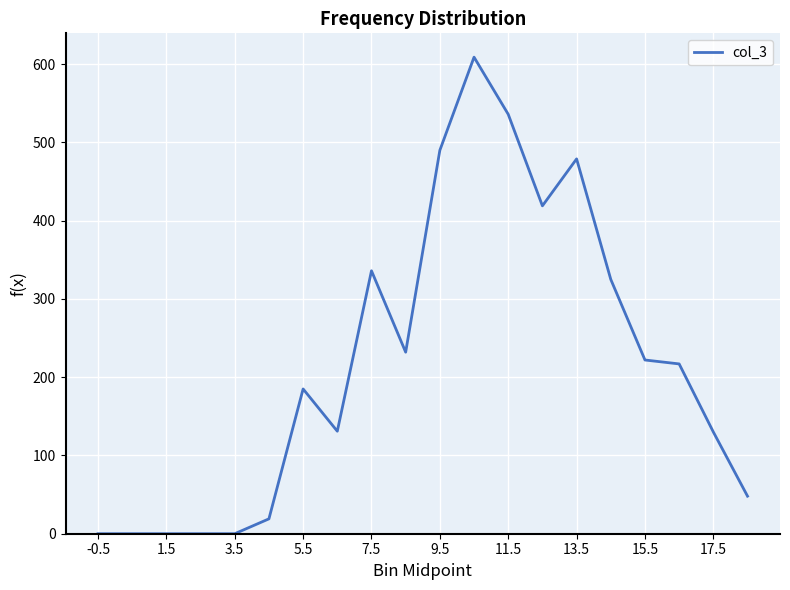

What is the maximum value shown in the chart?

609